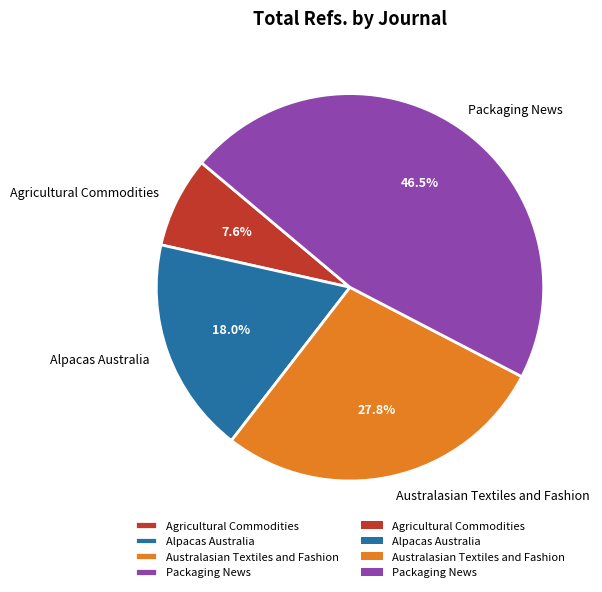

Between Australasian Textiles and Fashion and Agricultural Commodities, which is larger?

Australasian Textiles and Fashion